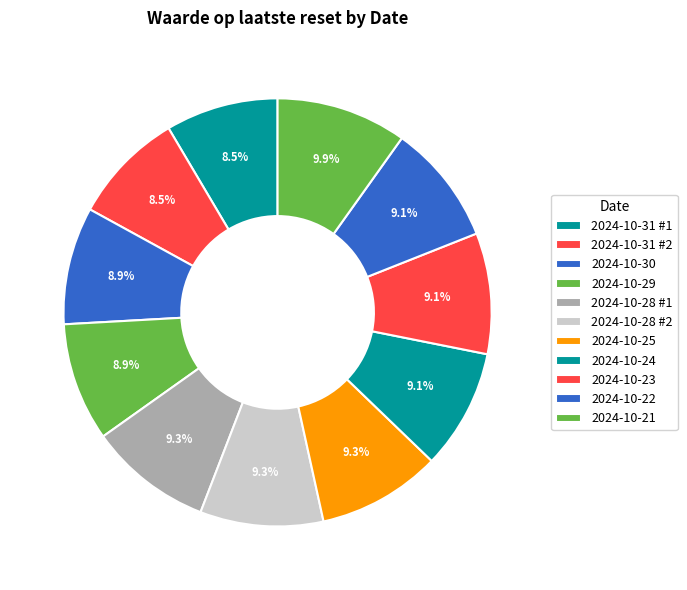

Is there any slice that represents more than half of the pie?

No